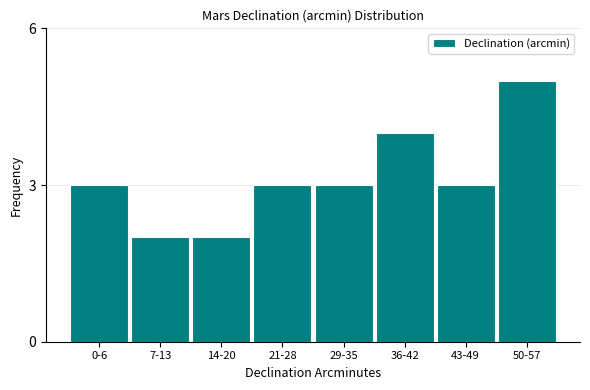

Reading left to right, transcribe all the data shown in this chart.

3	2	2	3	3	4	3	5